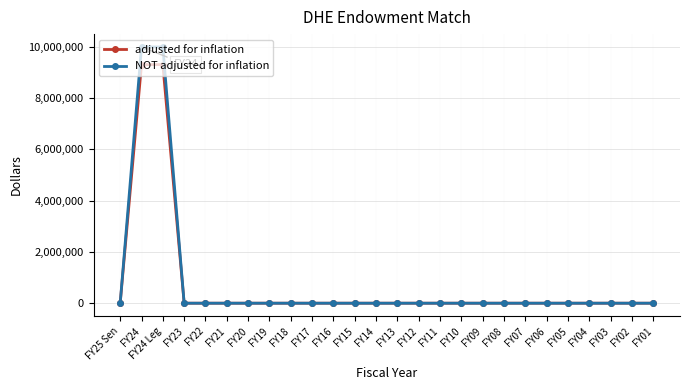

What is the label of the 1st point from the right?

FY01